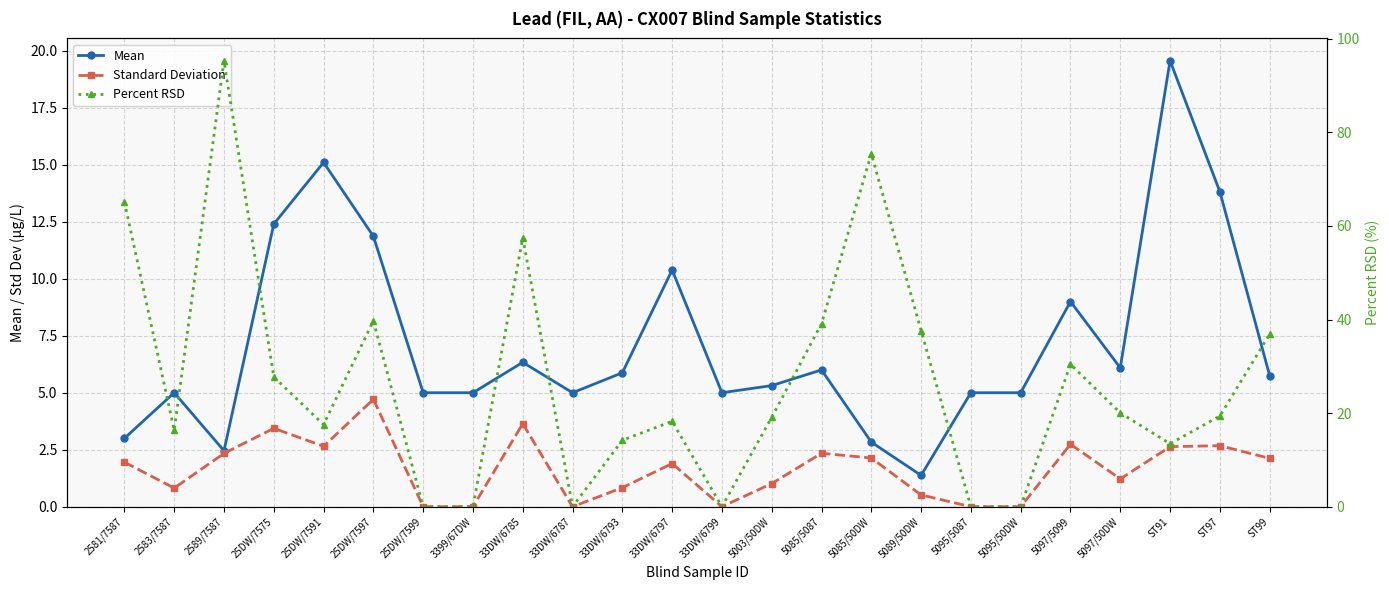

What is the total value across all series at 2589/7587?

100.1